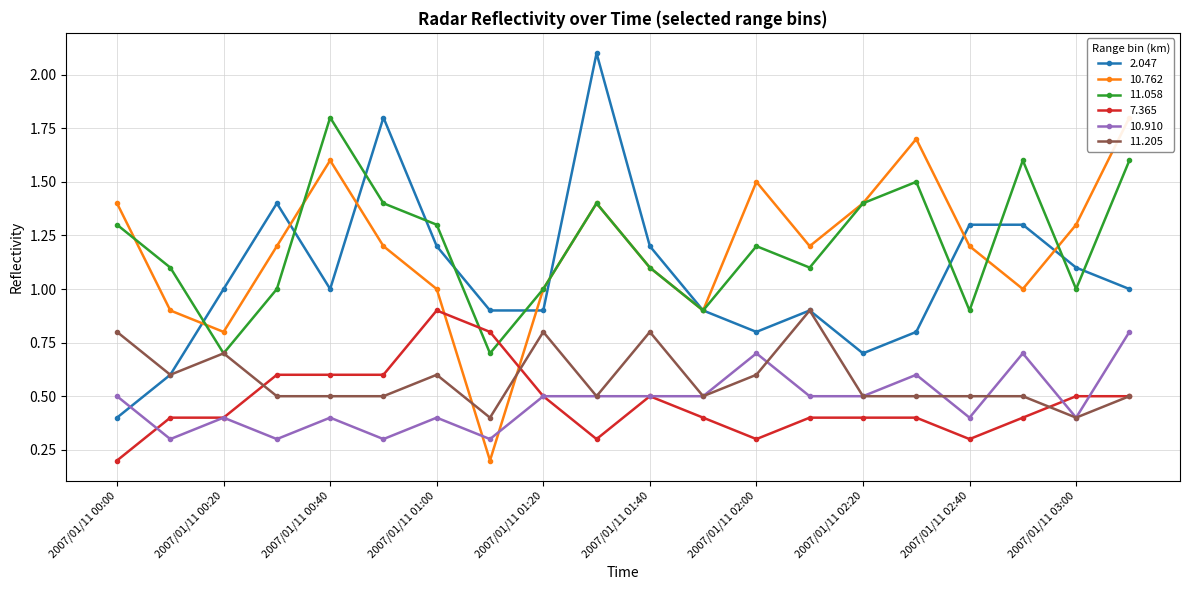

Which series ends up on top after the final intersection of  10.762 and  11.058?

 10.762